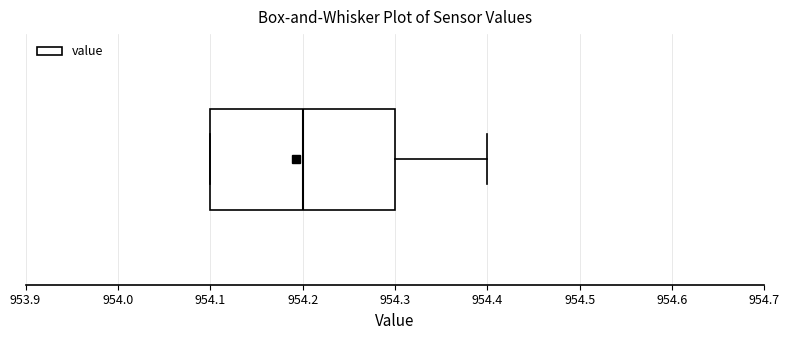

Where does the right whisker of the box end on the x-axis? The values are not printed on the chart, so give them approximately, as read against the axis.

954.4